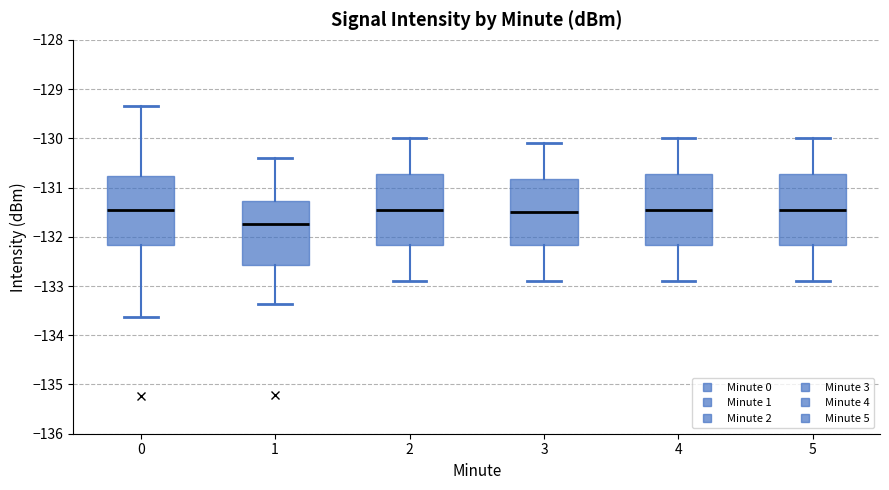

Reading left to right, read every box against the y-axis: the position of its median line, the range the box covers, and the ends of its whiskers. The values are not printed on the chart, so give them approximately, as read against the axis.

0: median -131.5, box -132.2 to -130.8, whiskers -133.6 to -129.4
1: median -131.7, box -132.6 to -131.3, whiskers -133.4 to -130.4
2: median -131.4, box -132.2 to -130.7, whiskers -132.9 to -130.0
3: median -131.5, box -132.2 to -130.8, whiskers -132.9 to -130.1
4: median -131.4, box -132.2 to -130.7, whiskers -132.9 to -130.0
5: median -131.4, box -132.2 to -130.7, whiskers -132.9 to -130.0